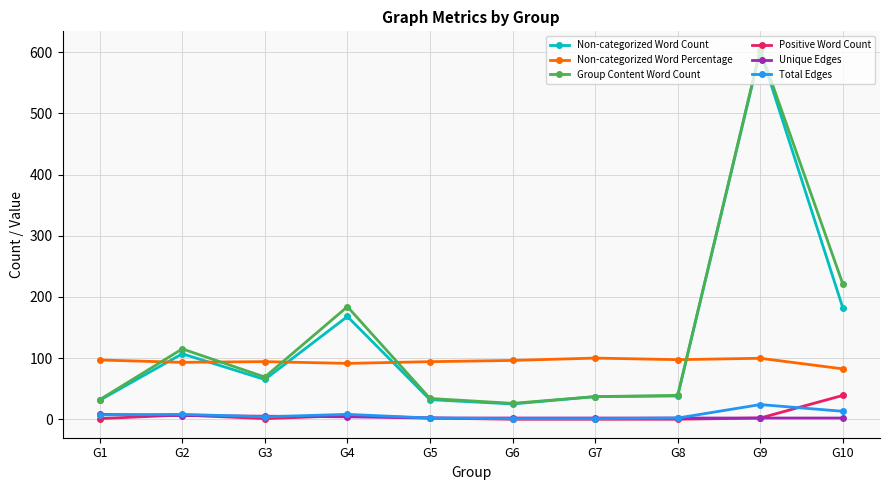

True or false: Positive Word Count and Group Content Word Count cross at least once.

False